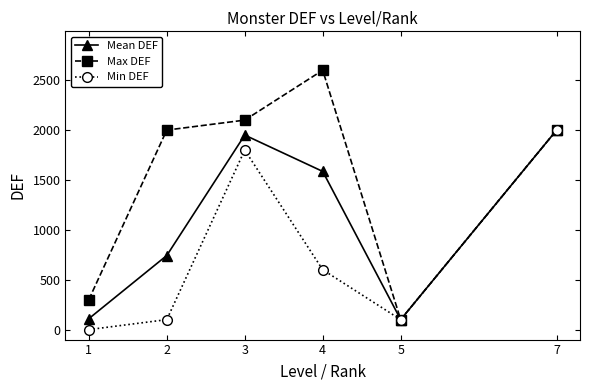

Which series changed the most between 2 and 4?

Mean DEF